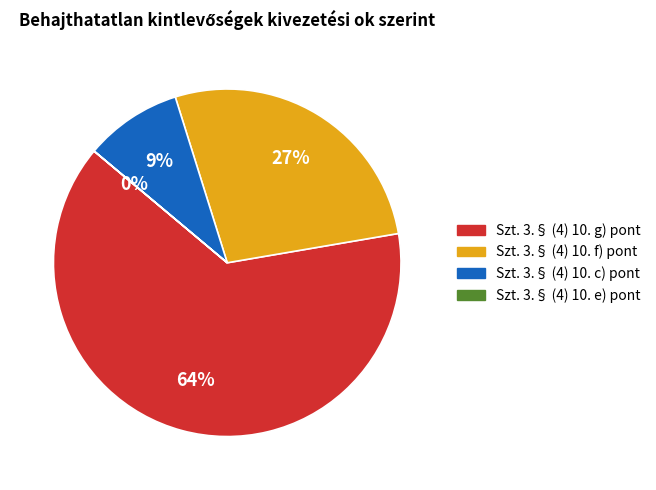

What percentage is the Szt. 3.§ (4) 10. g) pont slice, to the nearest percent?

64%